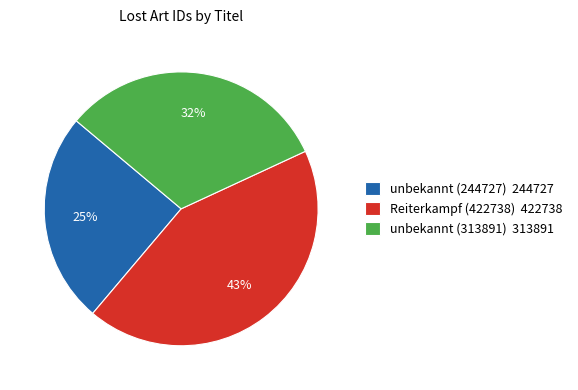

Rank the categories by value from highest to lowest.

Reiterkampf (422738), unbekannt (313891), unbekannt (244727)